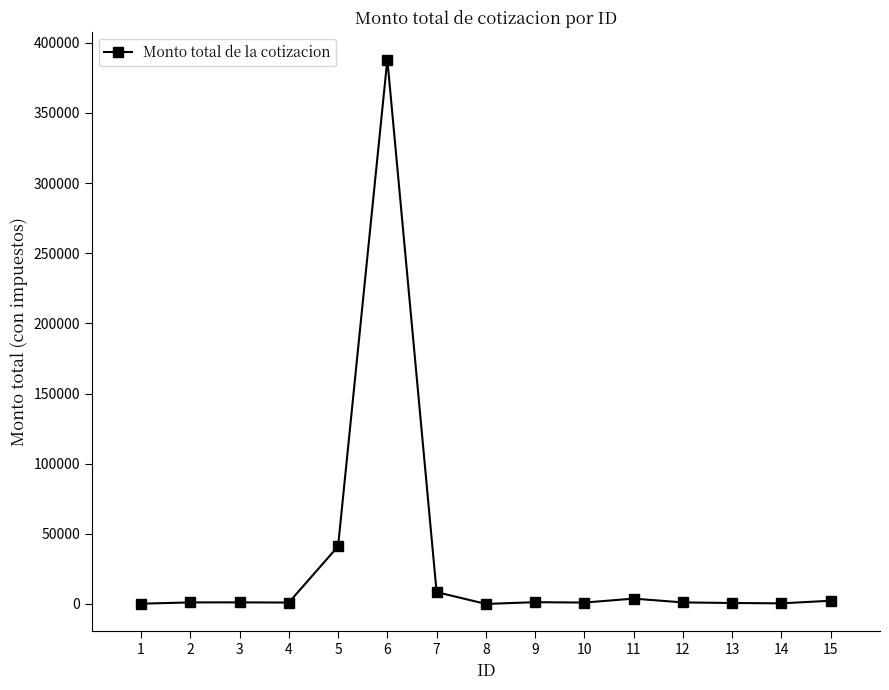

True or false: there are more than 1 points higher than both neighbors.

True